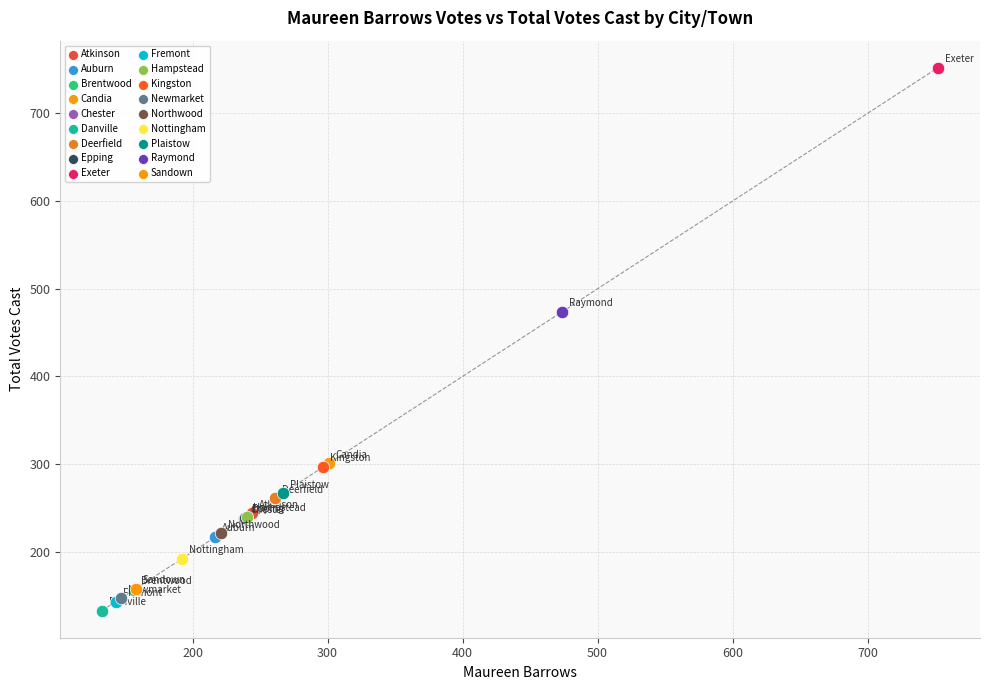

What are all the series names shown in the legend?

Atkinson, Auburn, Brentwood, Candia, Chester, Danville, Deerfield, Epping, Exeter, Fremont, Hampstead, Kingston, Newmarket, Northwood, Nottingham, Plaistow, Raymond, Sandown